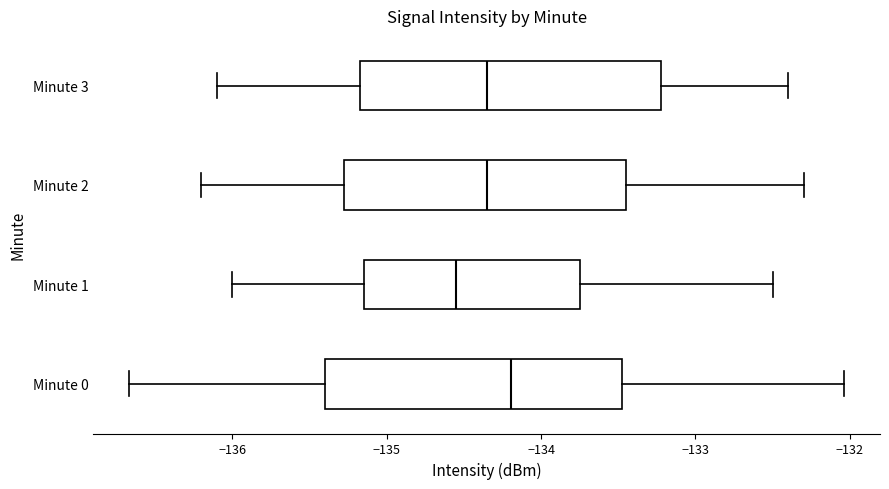

Where does the right whisker of the box for Minute 0 end on the x-axis? The values are not printed on the chart, so give them approximately, as read against the axis.

-132.0